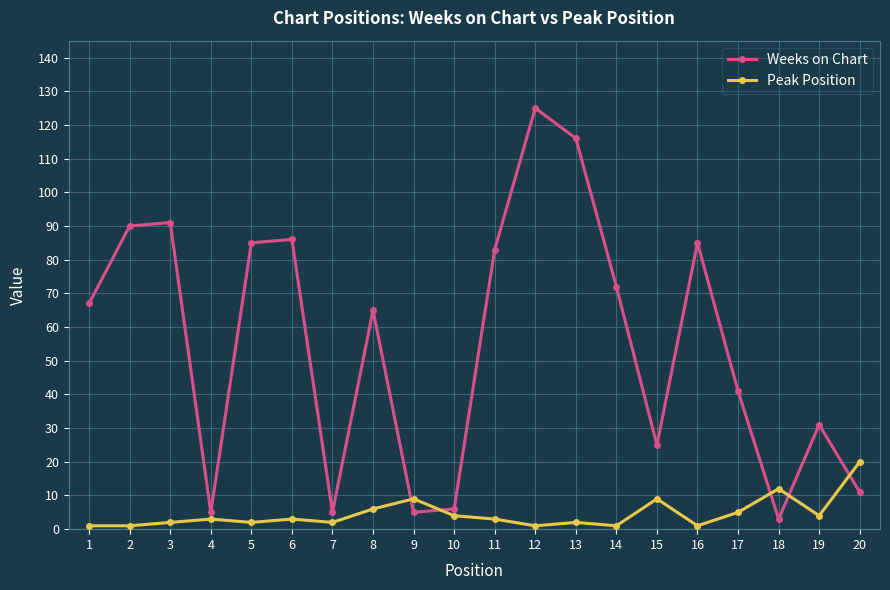

List the series in order of their peak value, highest first.

Weeks on Chart, Peak Position